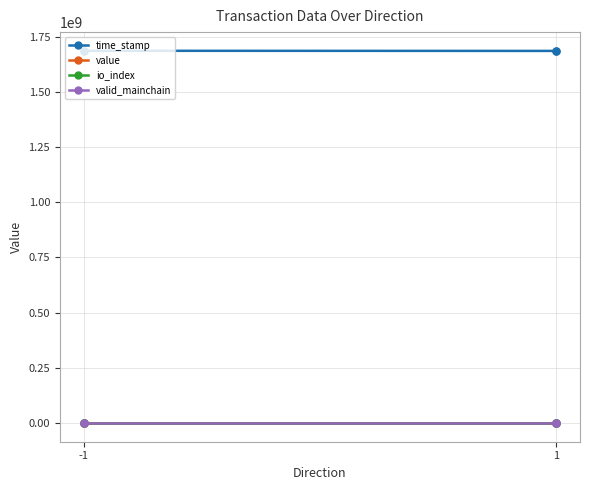

True or false: valid_mainchain and io_index intersect in this chart.

False